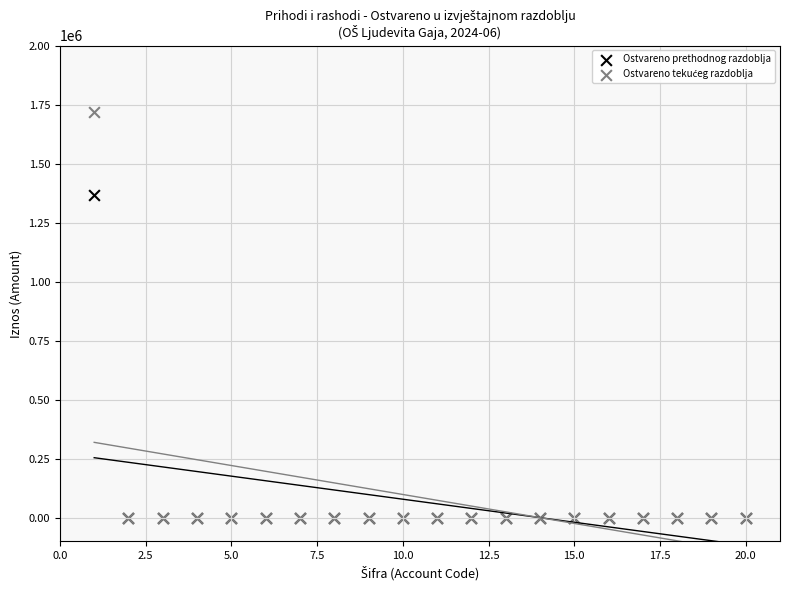

Across all series, what Y value is closest to 858800?

1367426.9